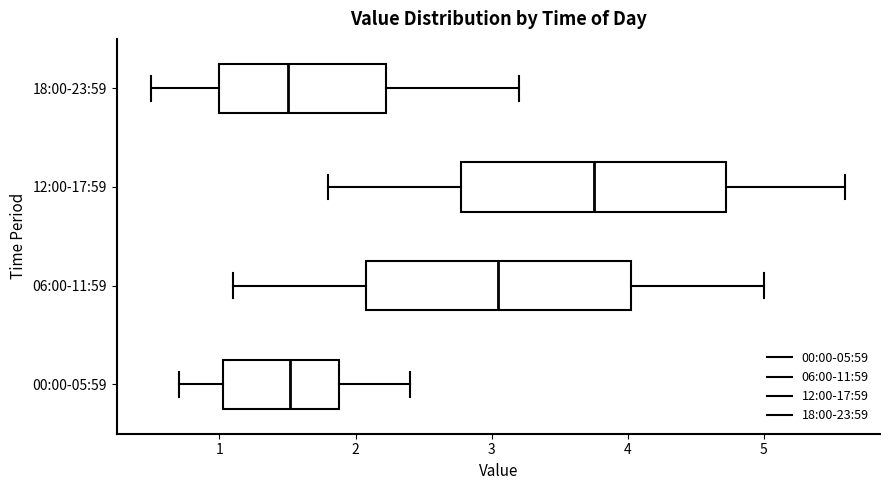

Which box has the furthest to the right median line?

12:00-17:59